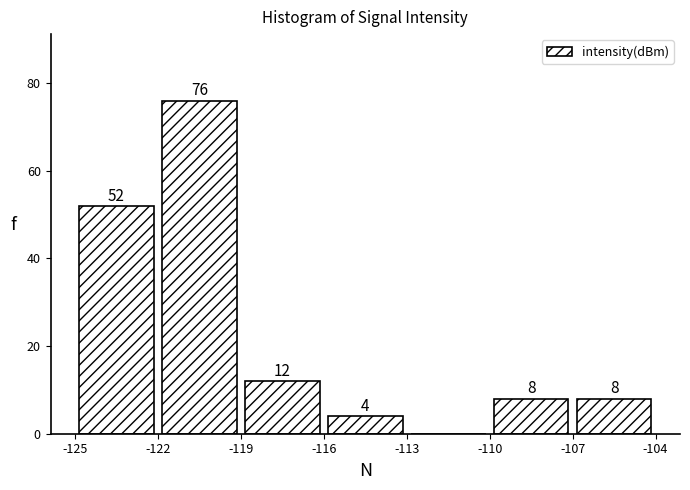

Which range on the x-axis has the tallest bar?

-122 to -119